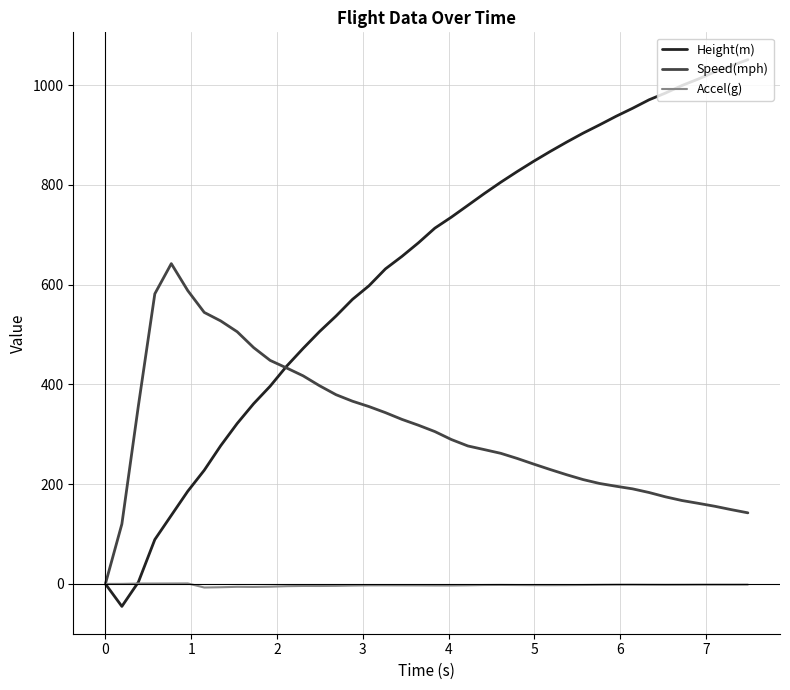

What is the greatest value displayed?

1051.2